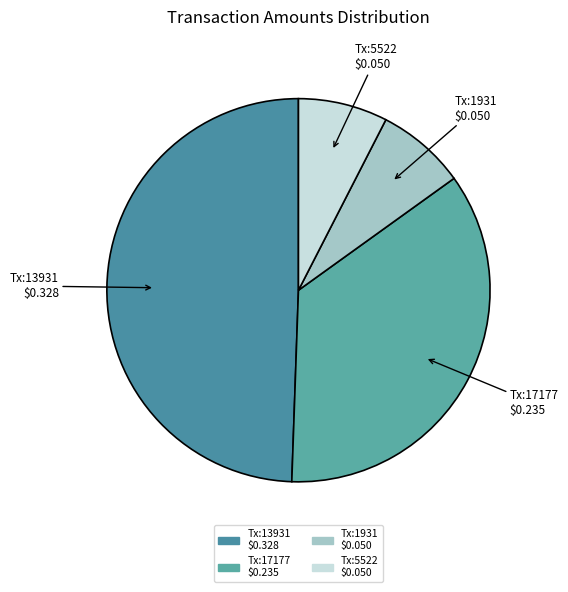

The Tx:17177 $0.235 slice represents 29% of the pie. True or false?

False